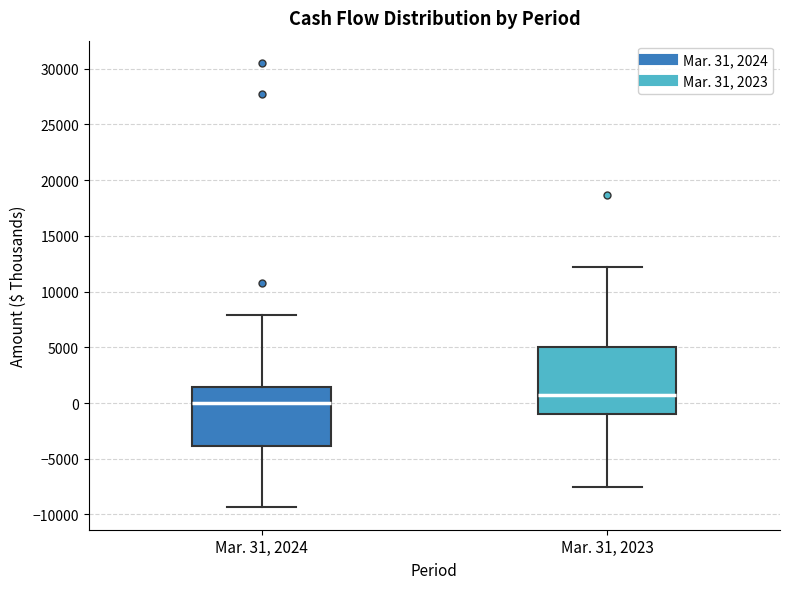

Reading left to right, transcribe this box plot: for each box, give where its median line is, the range the box spans, and where its two whiskers end, as read against the y-axis. The values are not printed on the chart, so give them approximately, as read against the axis.

Mar. 31, 2024: median 0, box -4000 to 1500, whiskers -9500 to 8000
Mar. 31, 2023: median 500, box -1000 to 5000, whiskers -7500 to 12000